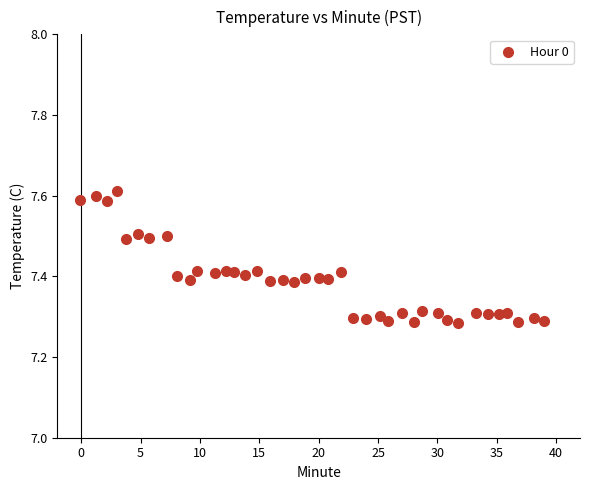

What is the range of X values (max minus min)?

39.0